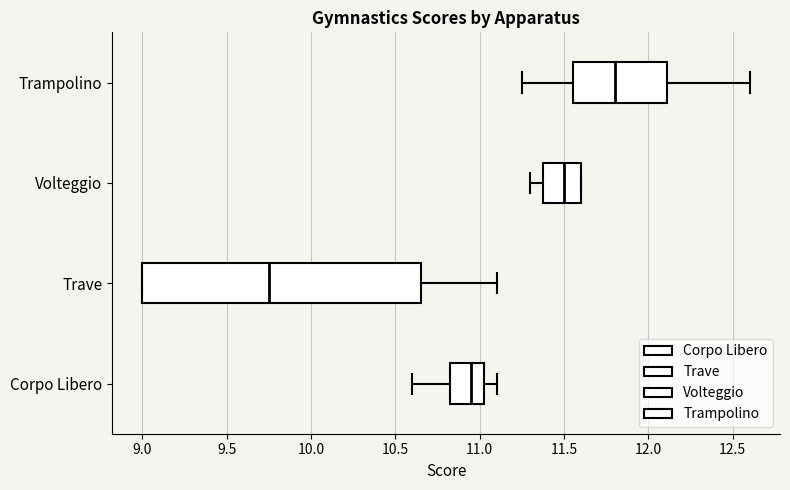

Comparing the boxes themselves (not the whiskers), which one is the widest?

Trave